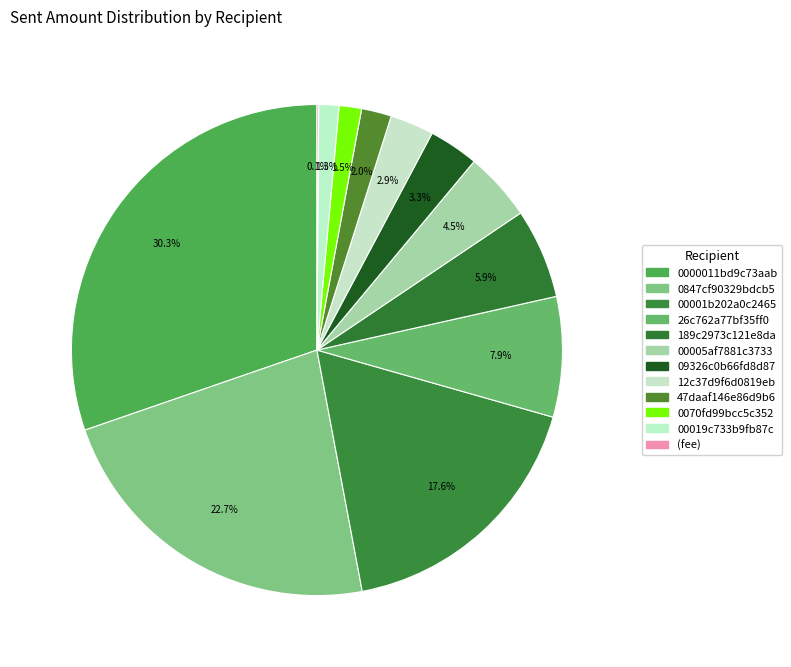

Does any single category account for the majority?

No